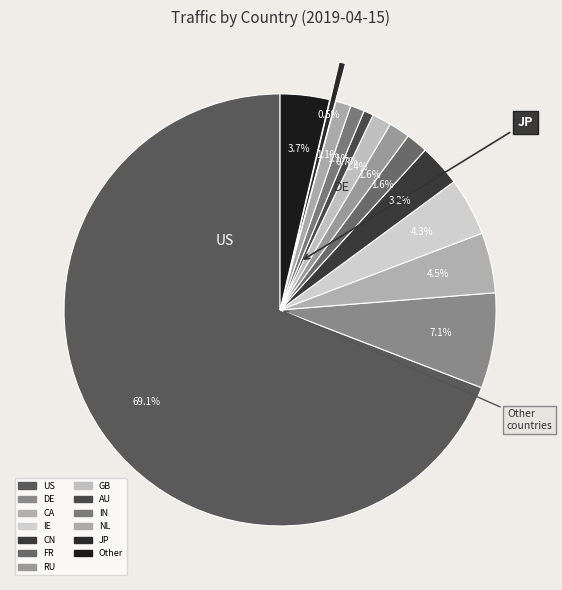

Do RU and CN together represent more than half of the pie?

No